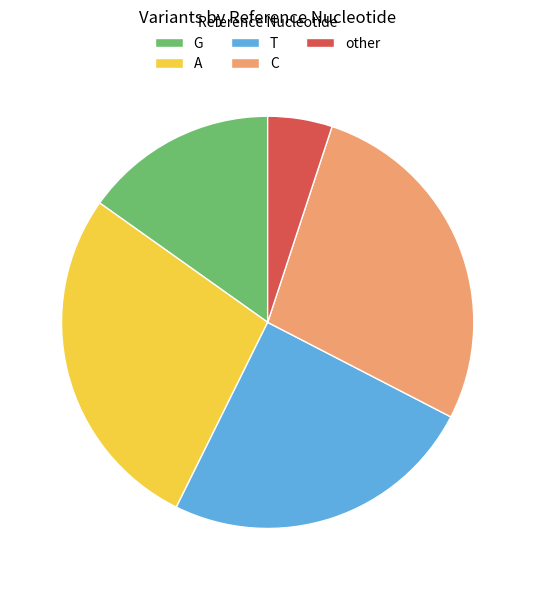

Is the sum of A and other greater than half?

No